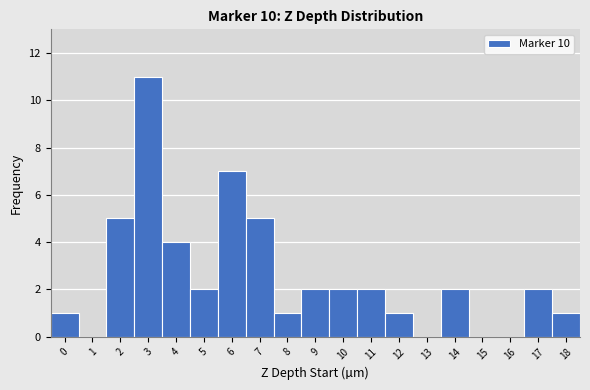

Reading left to right, list every bar in this chart as the range it spans on the x-axis followed by its height. The values are not printed on the chart, so give them approximately, as read against the axis.

-0.5 to 0.5: 1
0.5 to 1.5: 0
1.5 to 2.5: 5
2.5 to 3.5: 11
3.5 to 4.5: 4
4.5 to 5.5: 2
5.5 to 6.5: 7
6.5 to 7.5: 5
7.5 to 8.5: 1
8.5 to 9.5: 2
9.5 to 10.5: 2
10.5 to 11.5: 2
11.5 to 12.5: 1
12.5 to 13.5: 0
13.5 to 14.5: 2
14.5 to 15.5: 0
15.5 to 16.5: 0
16.5 to 17.5: 2
17.5 to 18.5: 1